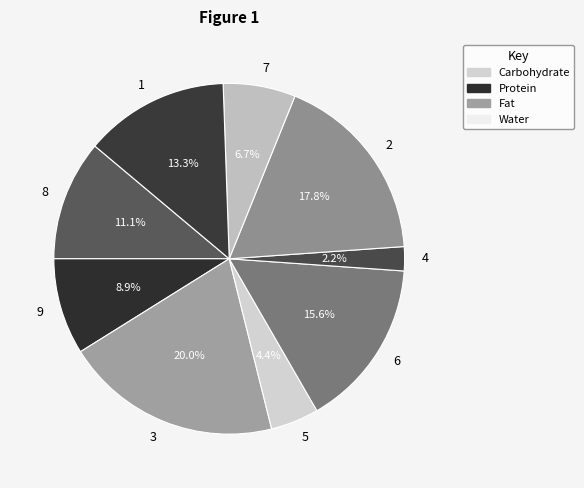

True or false: 9 accounts for 23% of the total.

False